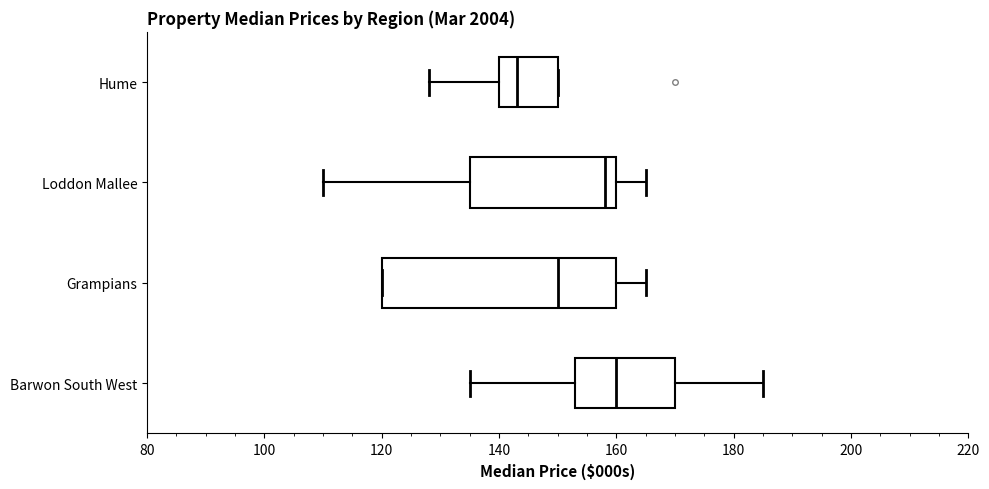

Reading bottom to top, transcribe this box plot: for each box, give where its median line is, the range the box spans, and where its two whiskers end, as read against the x-axis. The values are not printed on the chart, so give them approximately, as read against the axis.

Barwon South West: median 160, box 154 to 170, whiskers 136 to 186
Grampians: median 150, box 120 to 160, whiskers 120 to 166
Loddon Mallee: median 158, box 136 to 160, whiskers 110 to 166
Hume: median 144, box 140 to 150, whiskers 128 to 150